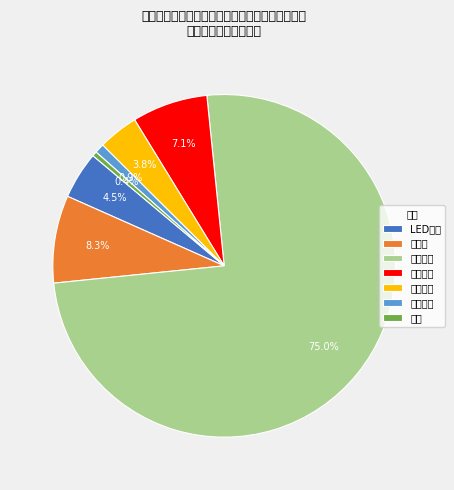

How much of the chart is everything except 运费?

99.6%